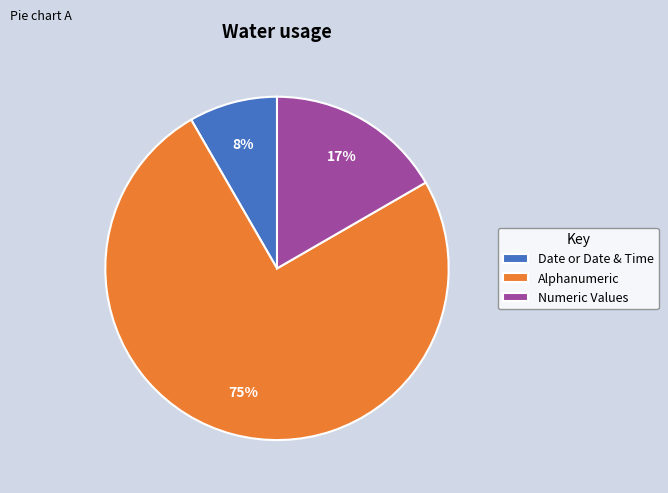

To the nearest percent, what percentage of the pie is Numeric Values?

17%